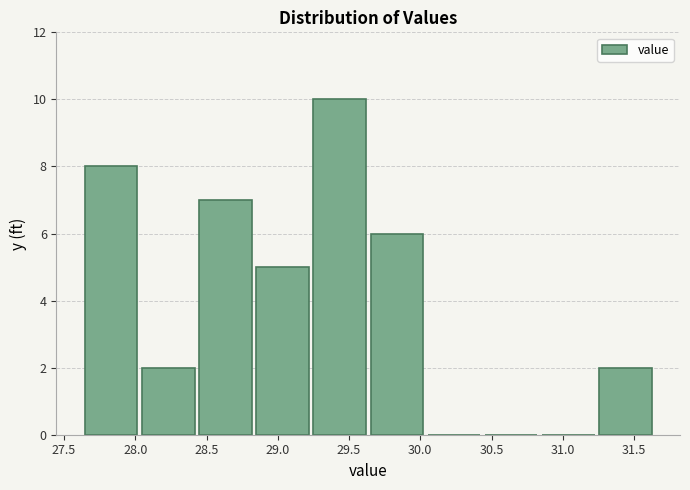

Reading left to right, list every bar in this chart as the range it spans on the x-axis followed by its height. Neither the bar edges nor the heights are printed on the chart, so give them approximately, as read against the axes.

27.65 to 28.05: 8
28.05 to 28.45: 2
28.45 to 28.85: 7
28.85 to 29.25: 5
29.25 to 29.65: 10
29.65 to 30.05: 6
30.05 to 30.45: 0
30.45 to 30.85: 0
30.85 to 31.25: 0
31.25 to 31.65: 2